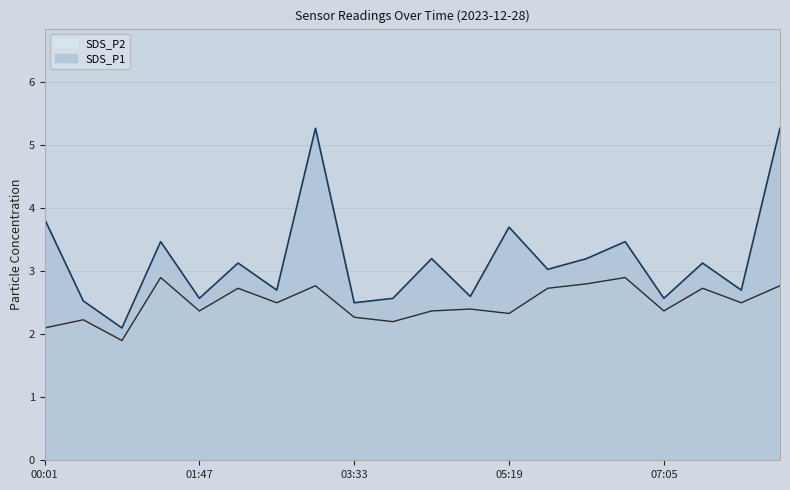

What is the value of the SDS_P1 point at the 11th from the left?

3.2